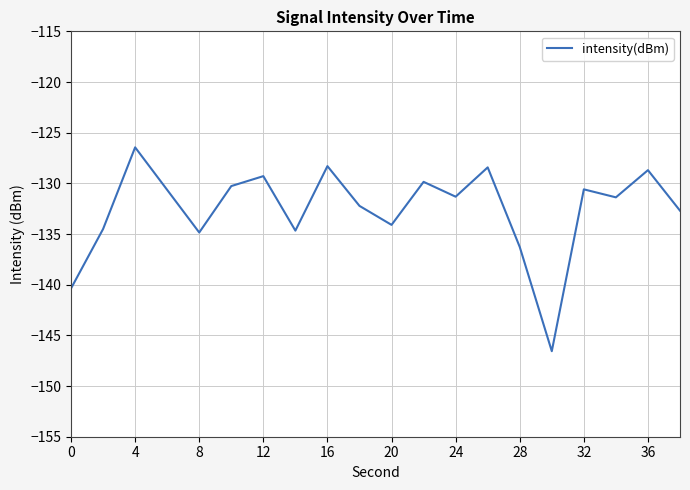

What is the greatest value displayed?

-126.4